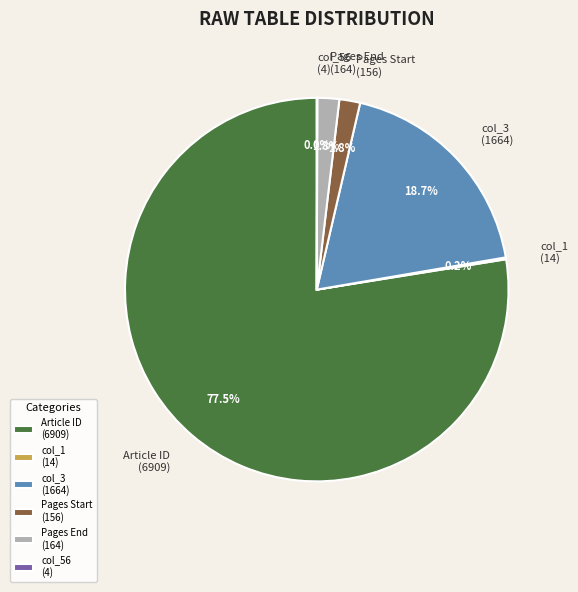

Is there any slice that represents more than half of the pie?

Yes